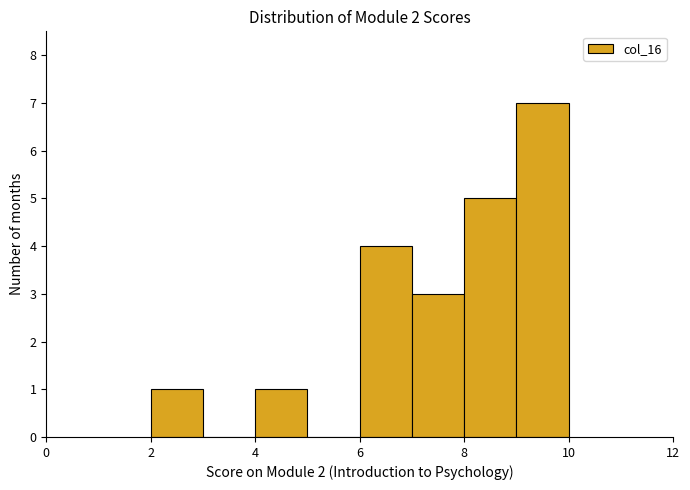

Reading left to right, transcribe this chart: for each bar, give the range it covers on the x-axis and its height. The values are not printed on the chart, so give them approximately, as read against the axis.

2 to 3: 1
3 to 4: 0
4 to 5: 1
5 to 6: 0
6 to 7: 4
7 to 8: 3
8 to 9: 5
9 to 10: 7